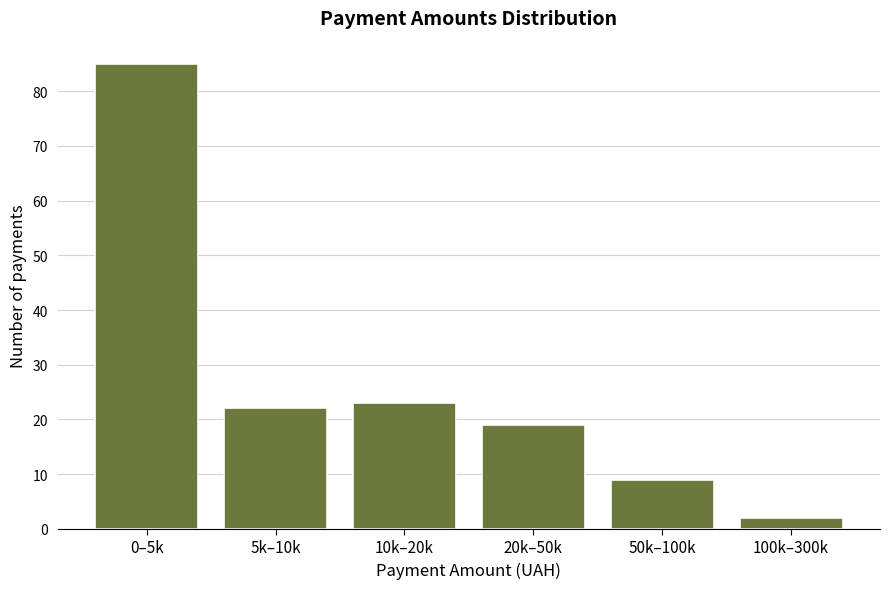

Reading right to left, transcribe all the data shown in this chart.

2	9	19	23	22	85